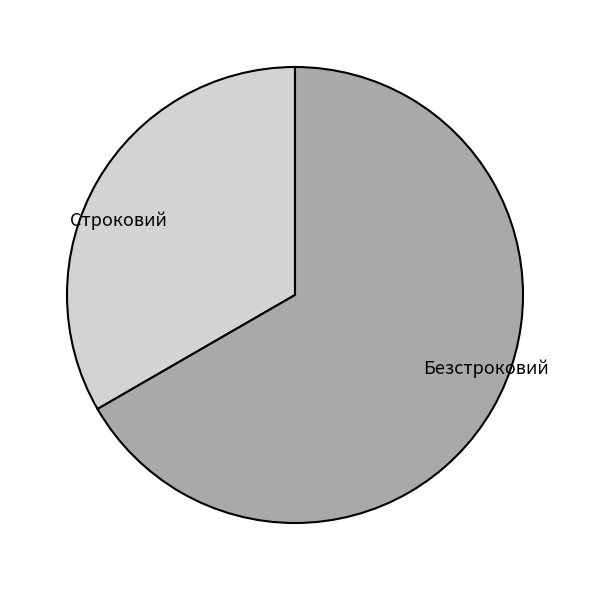

The Безстроковий slice represents 67% of the pie. True or false?

True